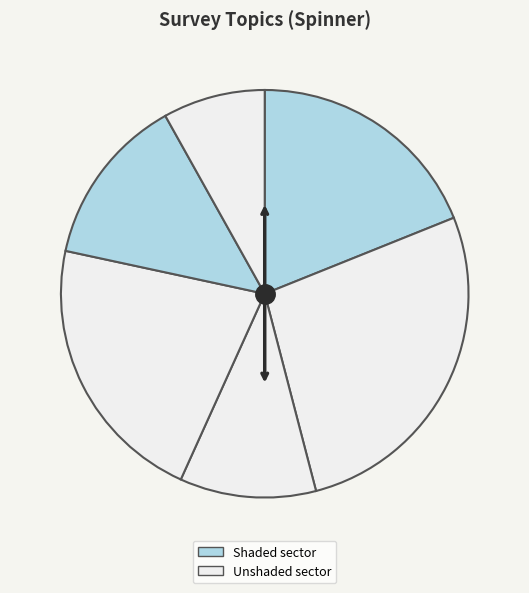

Count the number of slices in the pie.

6